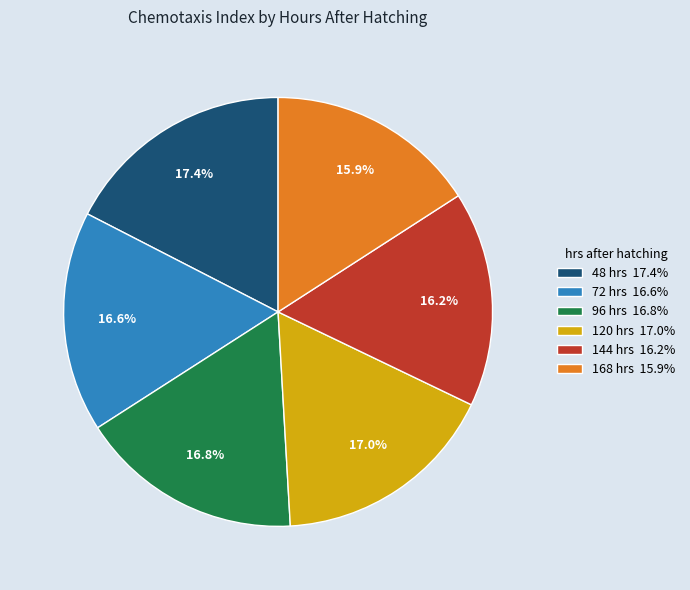

True or false: 168 accounts for 29% of the total.

False